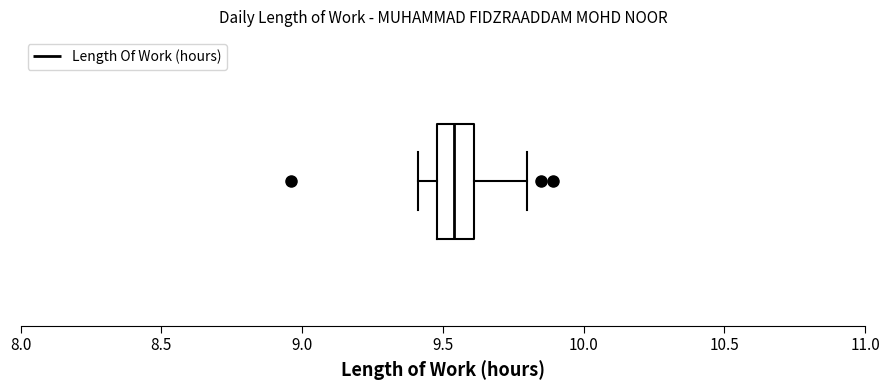

Read this box plot against the x-axis: the position of the median line, the range covered by the box, and the ends of both whiskers. The values are not printed on the chart, so give them approximately, as read against the axis.

median 9.55, box 9.50 to 9.60, whiskers 9.40 to 9.80